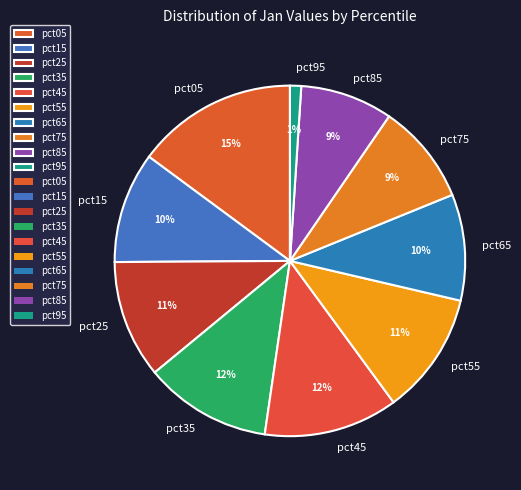

Which category has the biggest portion of the pie?

pct05